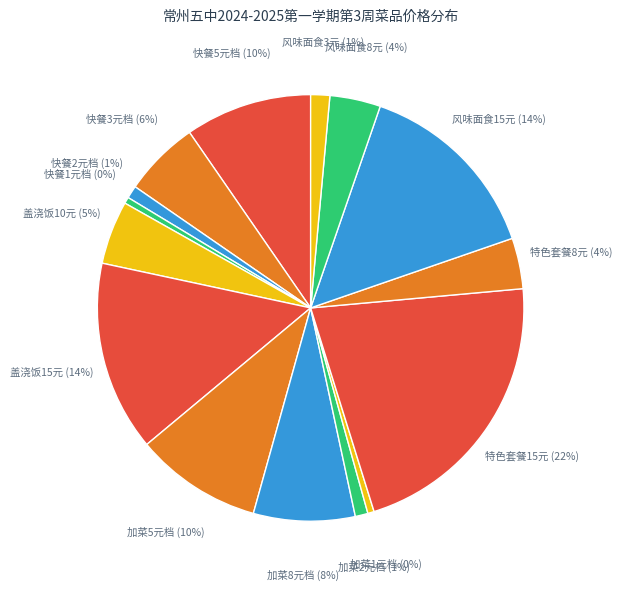

How many slices are in this pie chart?

15